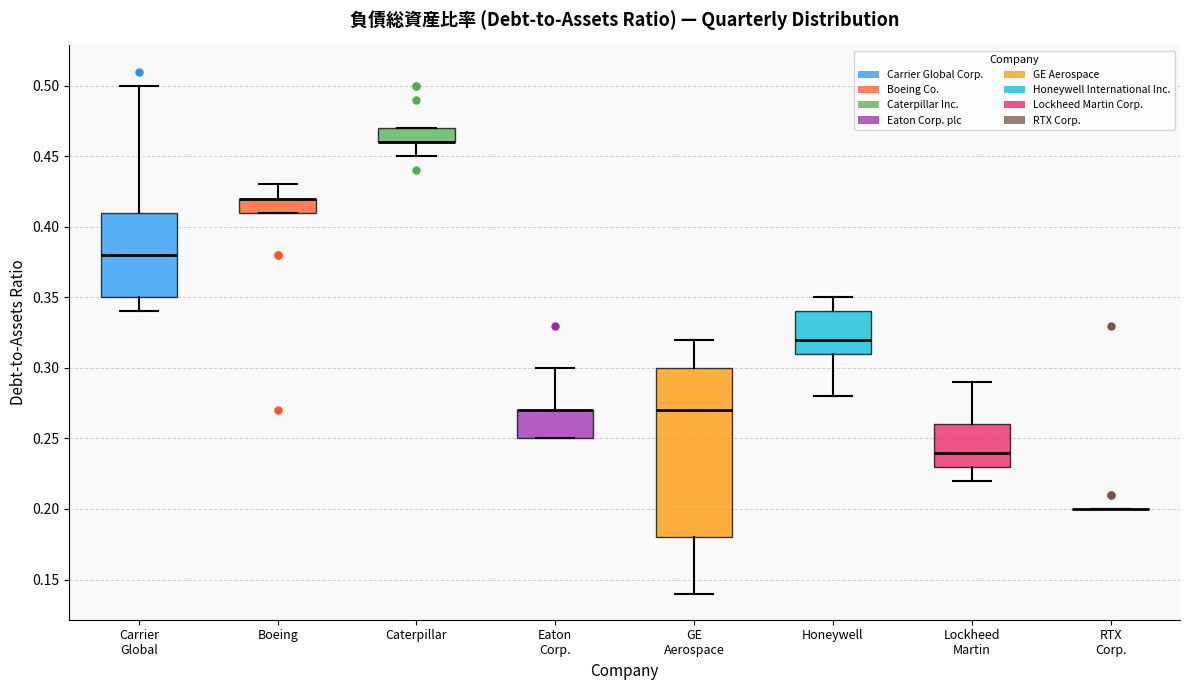

Reading left to right, transcribe this box plot: for each box, give where its median line is, the range the box spans, and where its two whiskers end, as read against the y-axis. The values are not printed on the chart, so give them approximately, as read against the axis.

Carrier Global: median 0.38, box 0.35 to 0.41, whiskers 0.34 to 0.50
Boeing: median 0.42 (drawn on the box's upper edge), box 0.41 to 0.42, whiskers 0.41 to 0.43
Caterpillar: median 0.46 (drawn on the box's lower edge), box 0.46 to 0.47, whiskers 0.45 to 0.47
Eaton Corp.: median 0.27 (drawn on the box's upper edge), box 0.25 to 0.27, whiskers 0.25 to 0.30
GE Aerospace: median 0.27, box 0.18 to 0.30, whiskers 0.14 to 0.32
Honeywell: median 0.32, box 0.31 to 0.34, whiskers 0.28 to 0.35
Lockheed Martin: median 0.24, box 0.23 to 0.26, whiskers 0.22 to 0.29
RTX Corp.: box collapsed to a line at 0.20, whiskers 0.20 to 0.20